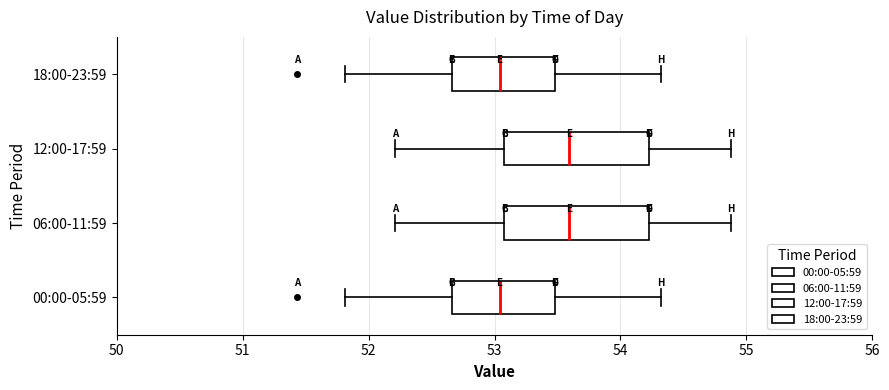

Where does the left whisker of the box for 00:00-05:59 end on the x-axis? The values are not printed on the chart, so give them approximately, as read against the axis.

51.8